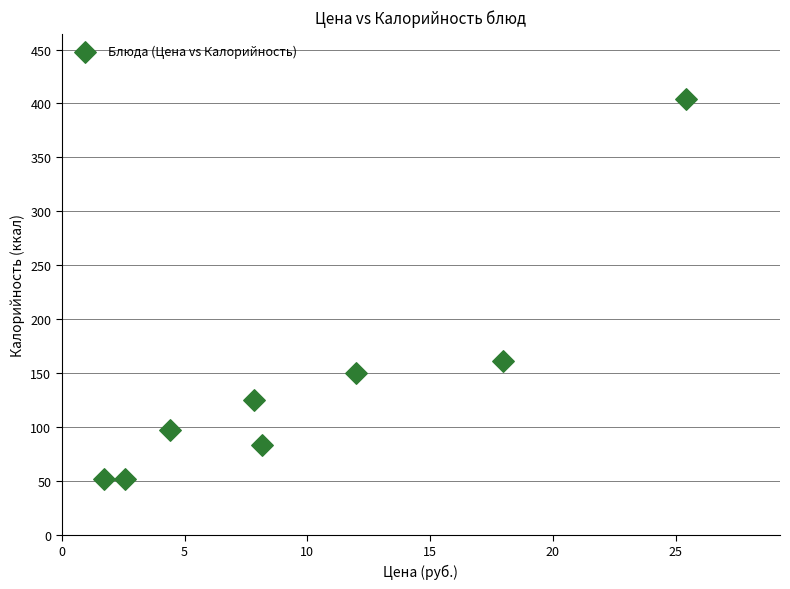

What Y value in the scatter plot is closest to 228?

161.4